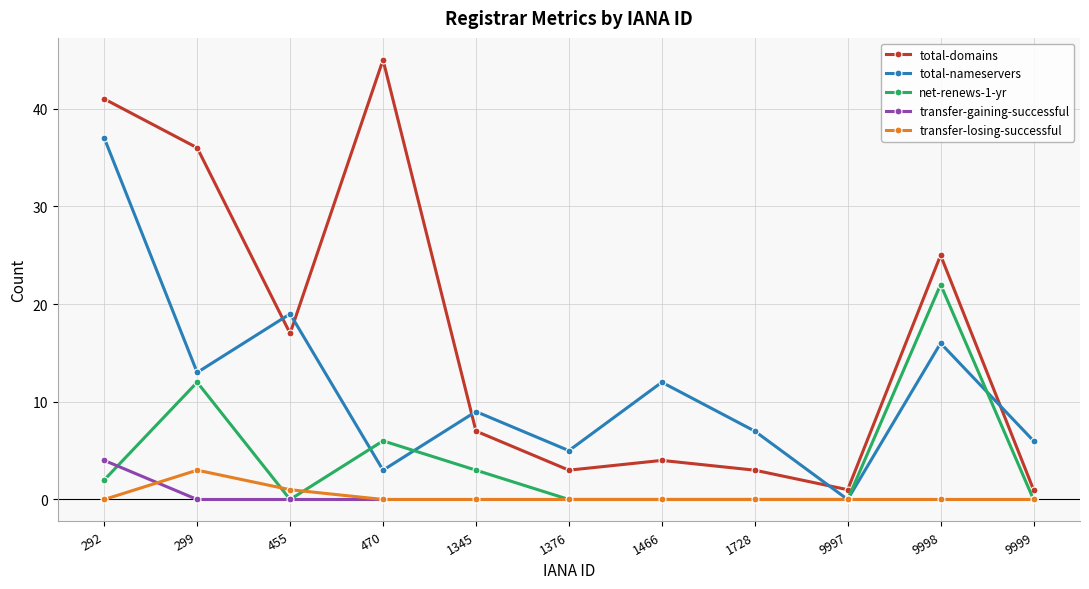

Reading left to right, what are all the values shown in this chart?

total-domains: 292=41	299=36	455=17	470=45	1345=7	1376=3	1466=4	1728=3	9997=1	9998=25	9999=1
total-nameservers: 292=37	299=13	455=19	470=3	1345=9	1376=5	1466=12	1728=7	9997=0	9998=16	9999=6
net-renews-1-yr: 292=2	299=12	455=0	470=6	1345=3	1376=0	1466=0	1728=0	9997=0	9998=22	9999=0
transfer-gaining-successful: 292=4	299=0	455=0	470=0	1345=0	1376=0	1466=0	1728=0	9997=0	9998=0	9999=0
transfer-losing-successful: 292=0	299=3	455=1	470=0	1345=0	1376=0	1466=0	1728=0	9997=0	9998=0	9999=0